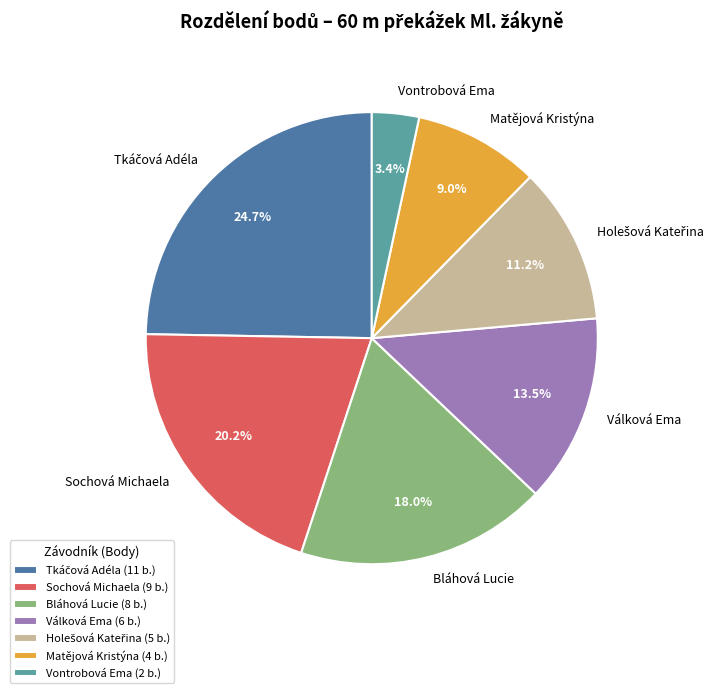

What percentage is the Vontrobová Ema slice, to the nearest percent?

3%